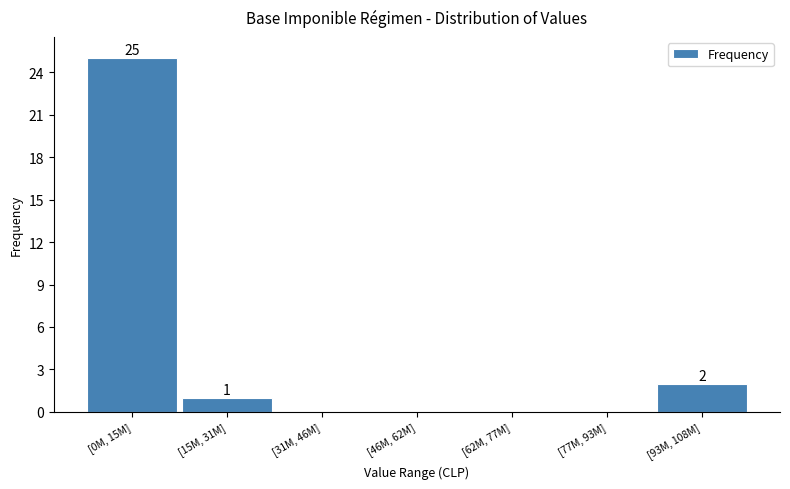

Reading left to right, extract all data points from this chart.

[0M, 15M]=25	[15M, 31M]=1	[31M, 46M]=0	[46M, 62M]=0	[62M, 77M]=0	[77M, 93M]=0	[93M, 108M]=2